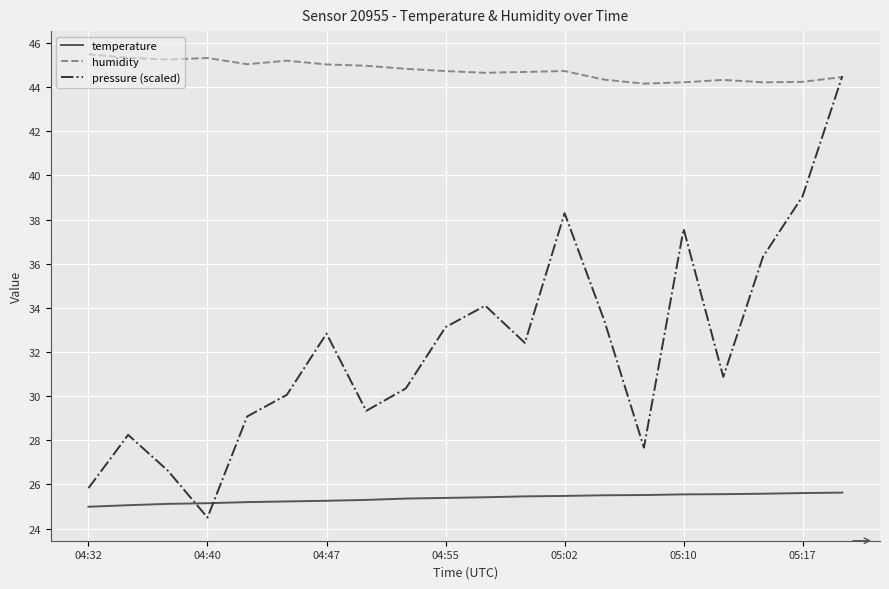

True or false: temperature and pressure (scaled) intersect in this chart.

True